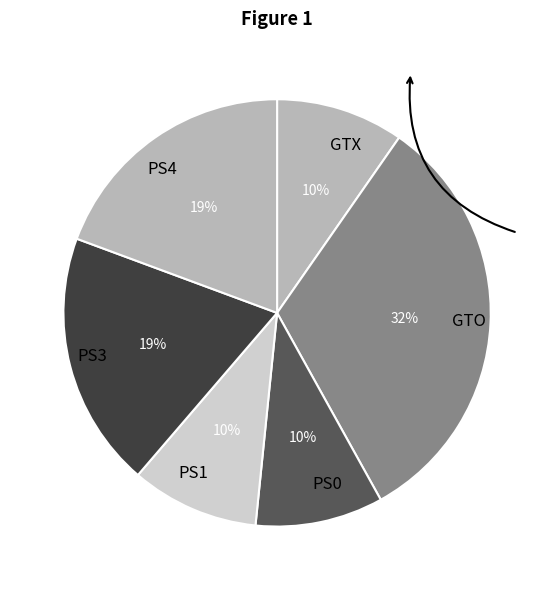

The PS1 slice represents 10% of the pie. True or false?

True